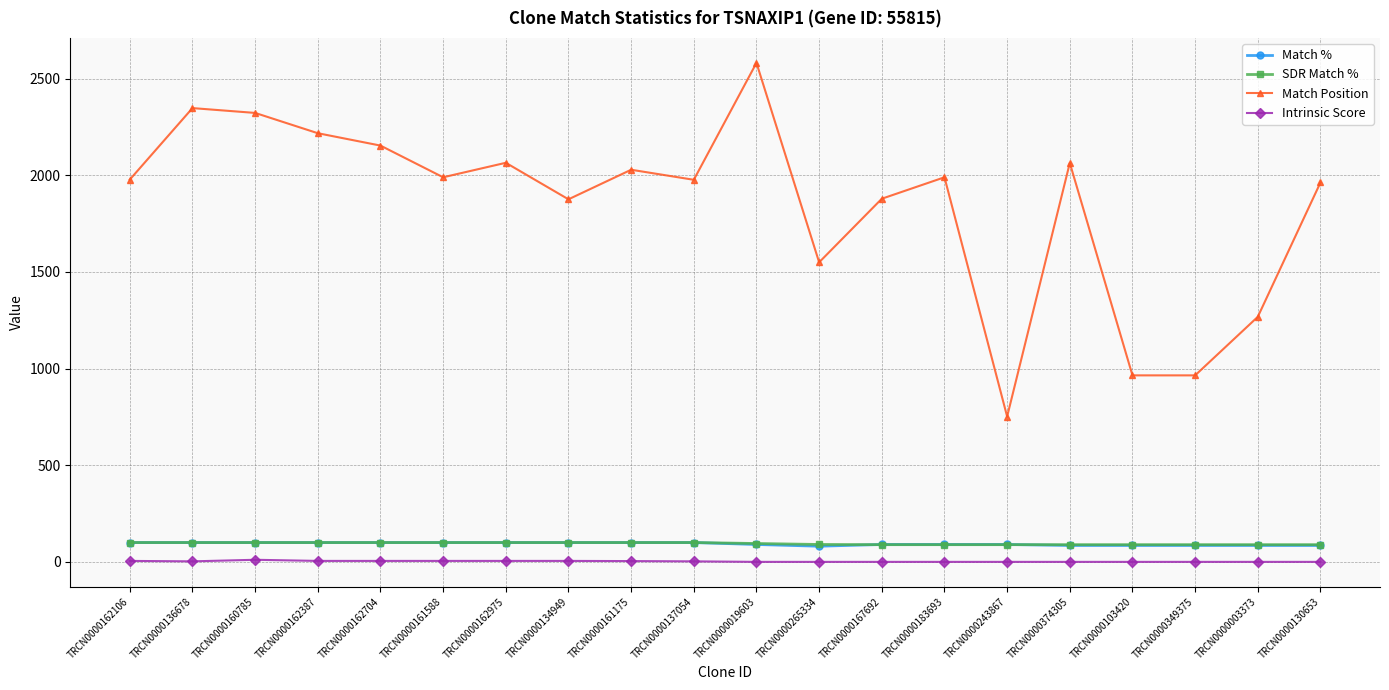

What is the sum of all Match % values?

1866.0